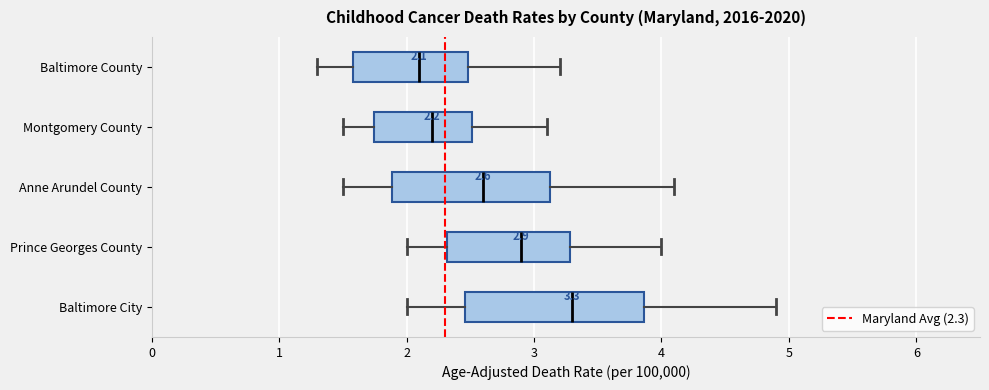

Which box's median line is the furthest to the right?

Baltimore City